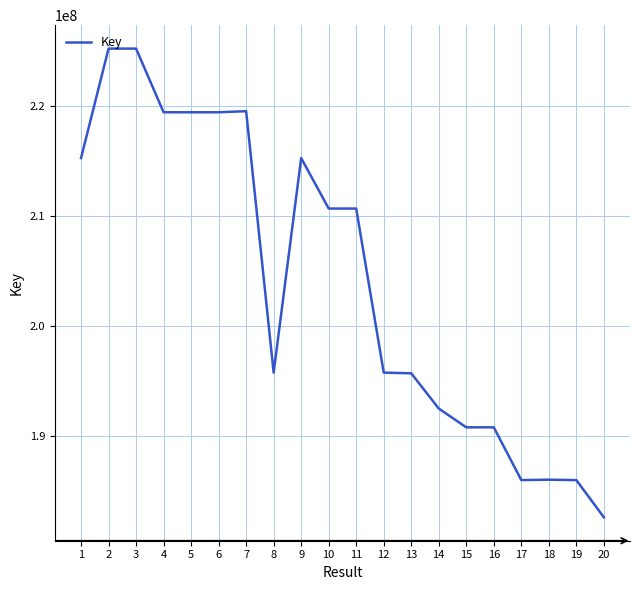

What is the maximum value shown in the chart?

225180036